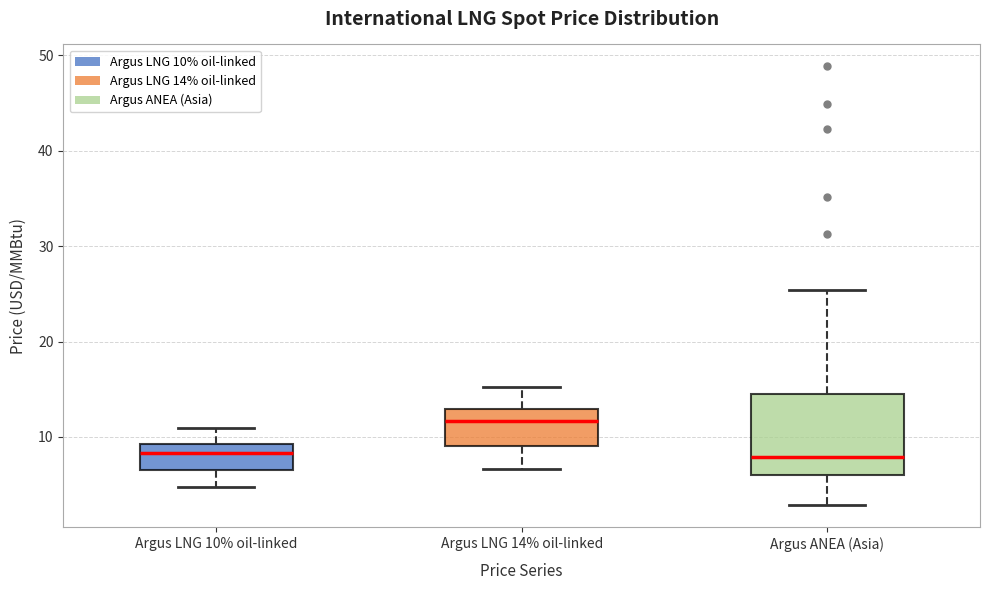

Which box is the tallest, from its lower edge to its upper edge?

Argus ANEA (Asia)